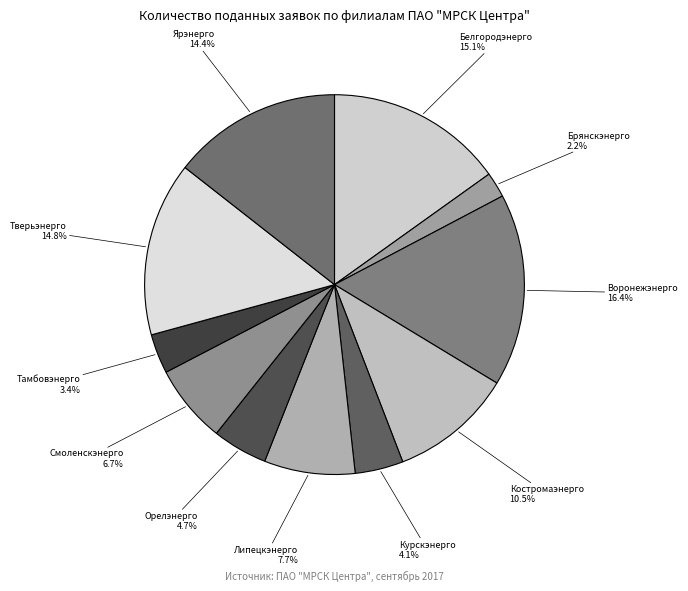

True or false: Смоленскэнерго accounts for 7% of the total.

True